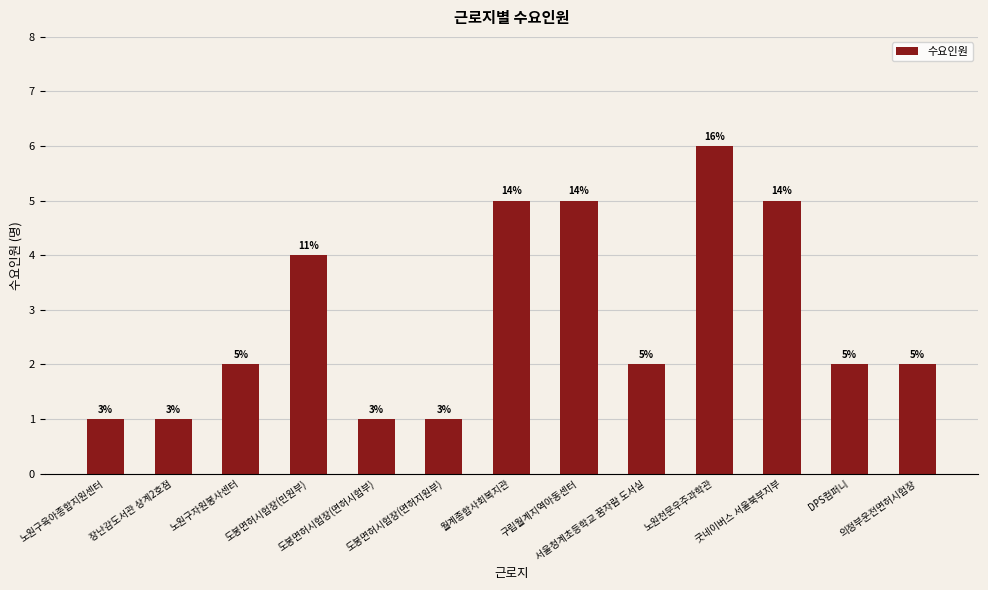

List the labels in order of value, smallest first.

노원구육아종합지원센터, 장난감도서관 상계2호점, 도봉면허시험장(면허시험부), 도봉면허시험장(면허지원부), 노원구자원봉사센터, 서울청계초등학교 꿈자람 도서실, DPS컴퍼니, 의정부운전면허시험장, 도봉면허시험장(민원부), 월계종합사회복지관, 구립월계지역아동센터, 굿네이버스 서울북부지부, 노원천문우주과학관